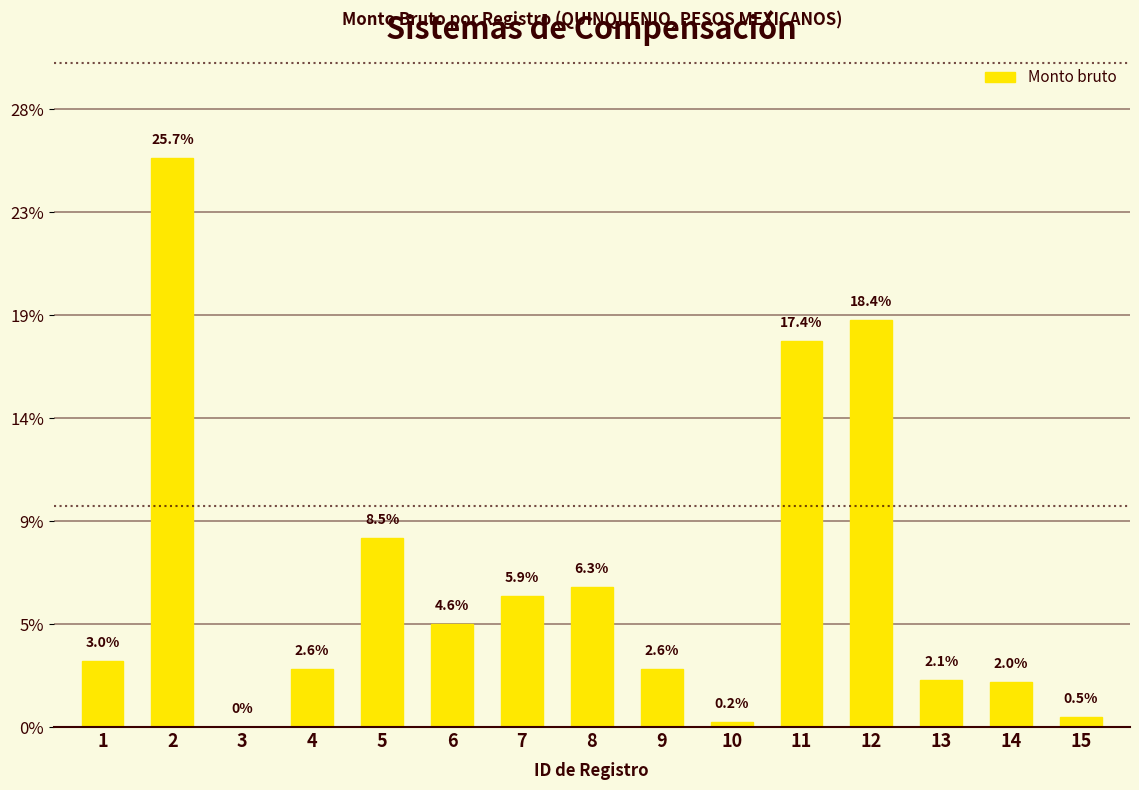

Where is the data nearest to the value 2762?

5